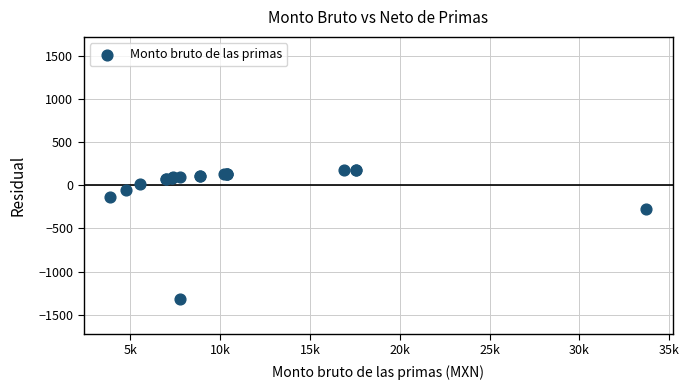

What Y value in the scatter plot is closest to -570?

-275.9